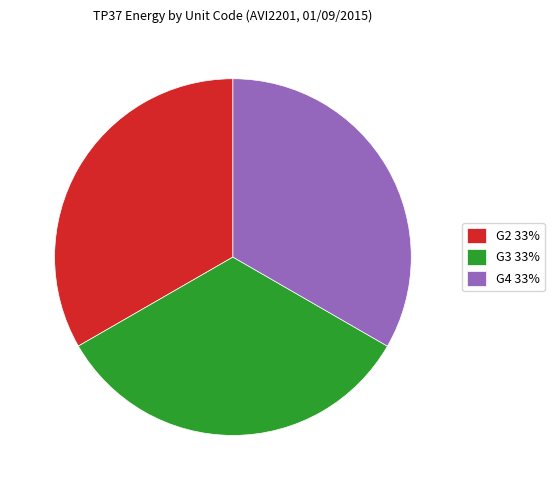

How many slices are in this pie chart?

3